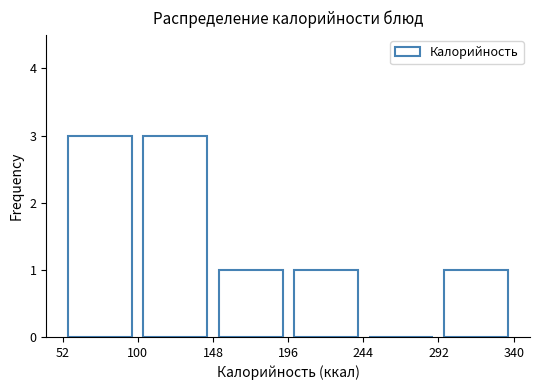

Reading left to right, transcribe this chart: for each bar, give the range it covers on the x-axis and its height. The values are not printed on the chart, so give them approximately, as read against the axis.

52 to 100: 3
100 to 148: 3
148 to 196: 1
196 to 244: 1
244 to 292: 0
292 to 340: 1